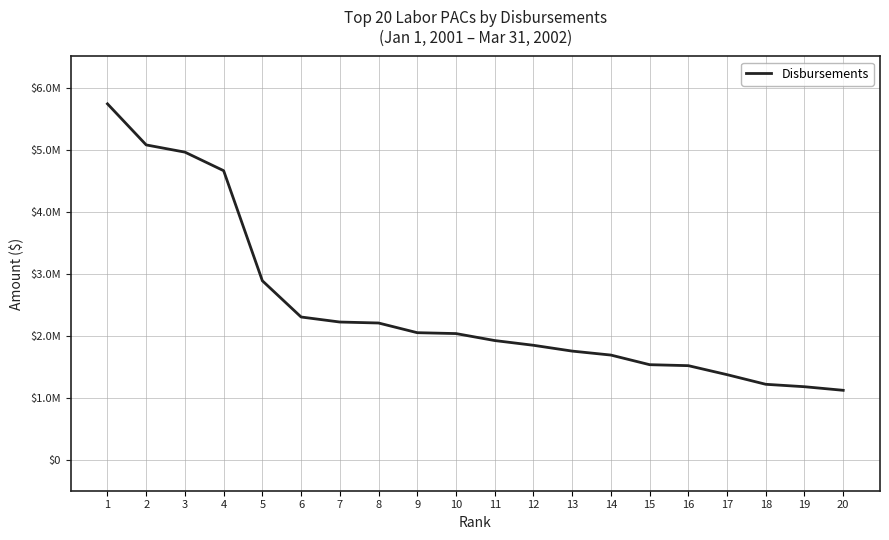

What is the change in value from 7 to 10?

-186157.1